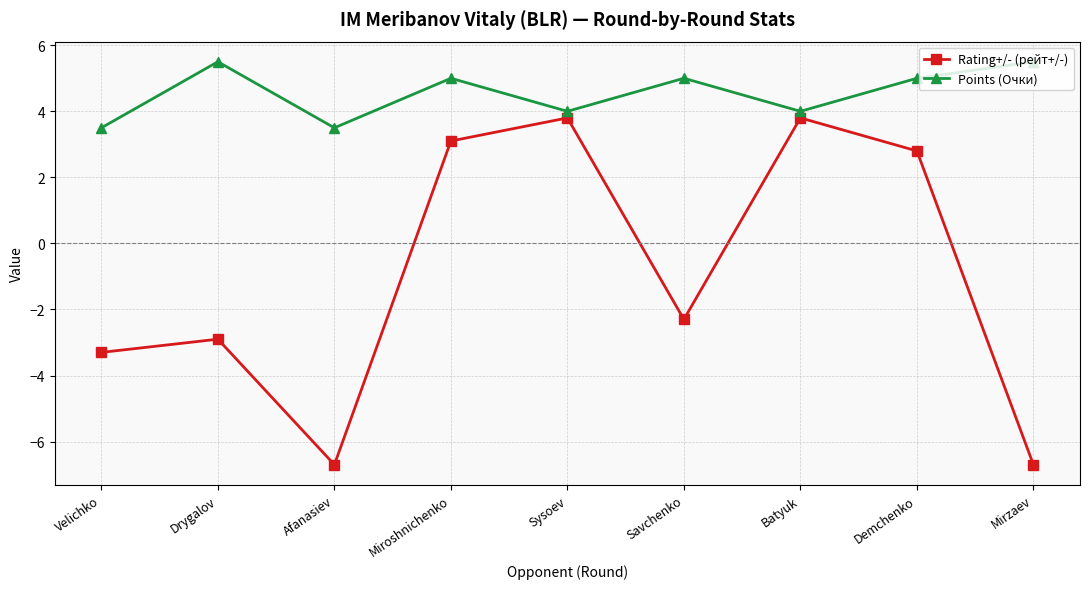

What is the total value across all series at Velichko?

0.2